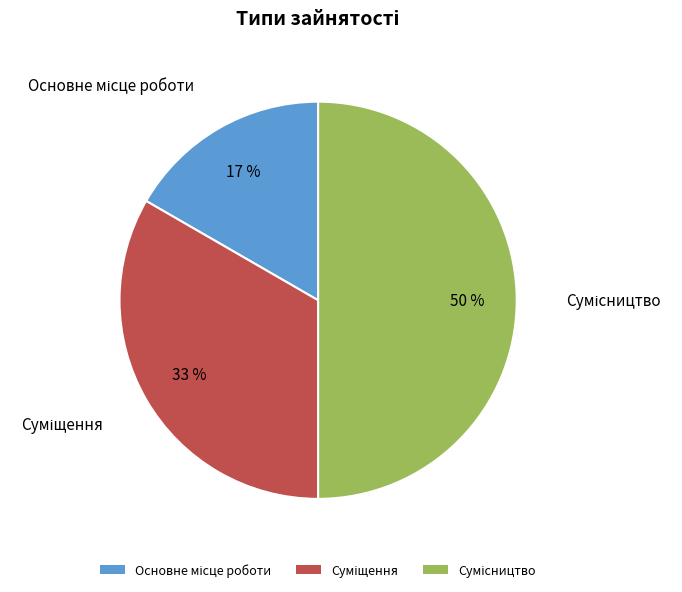

To the nearest percent, what is the difference between the largest and smallest slice percentages?

33%